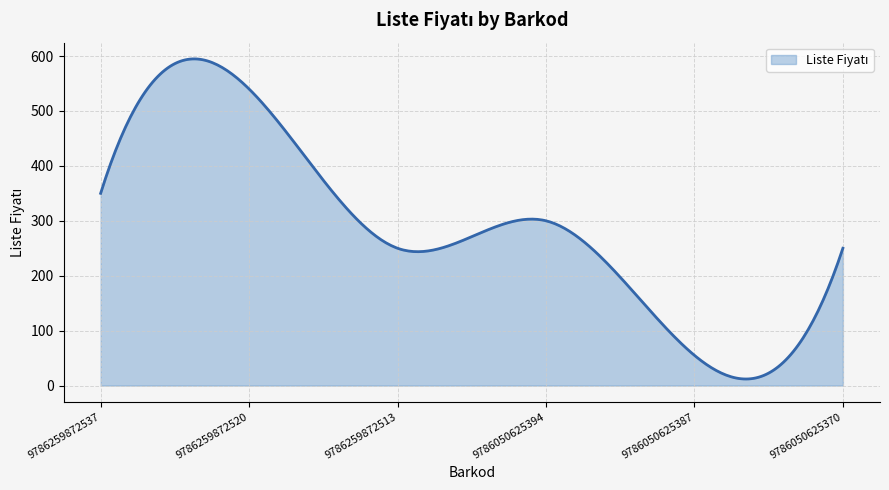

What is the maximum value shown in the chart?

594.8